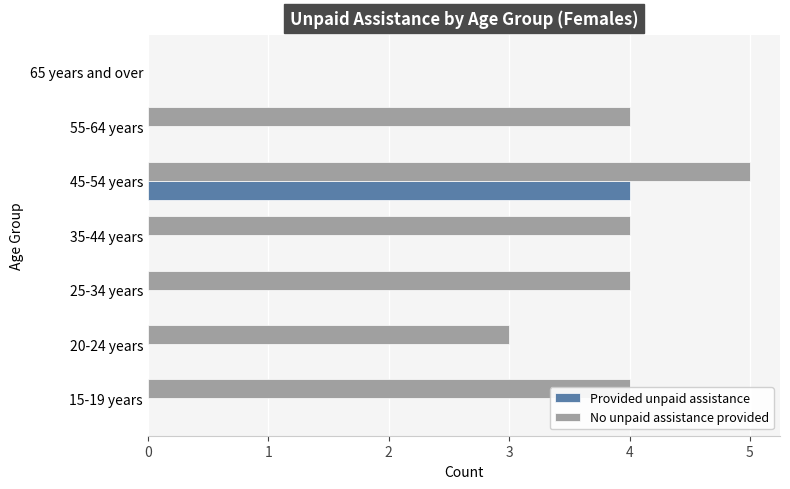

What is the sum of all Provided unpaid assistance values?

4